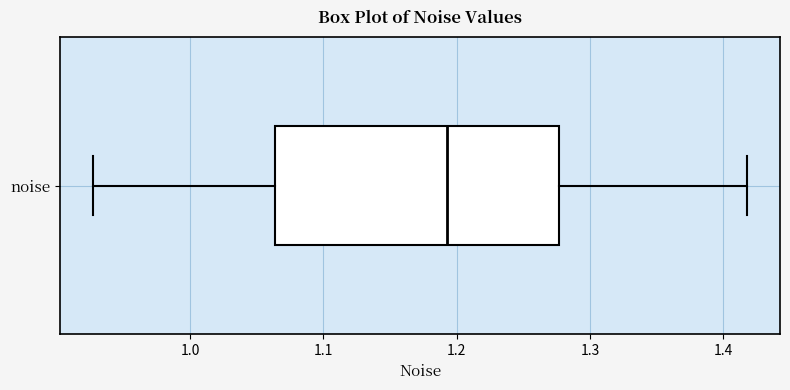

Transcribe this box plot: give where the median line is, the range the box spans, and where the two whiskers end, as read against the x-axis. The values are not printed on the chart, so give them approximately, as read against the axis.

median 1.19, box 1.06 to 1.28, whiskers 0.93 to 1.42